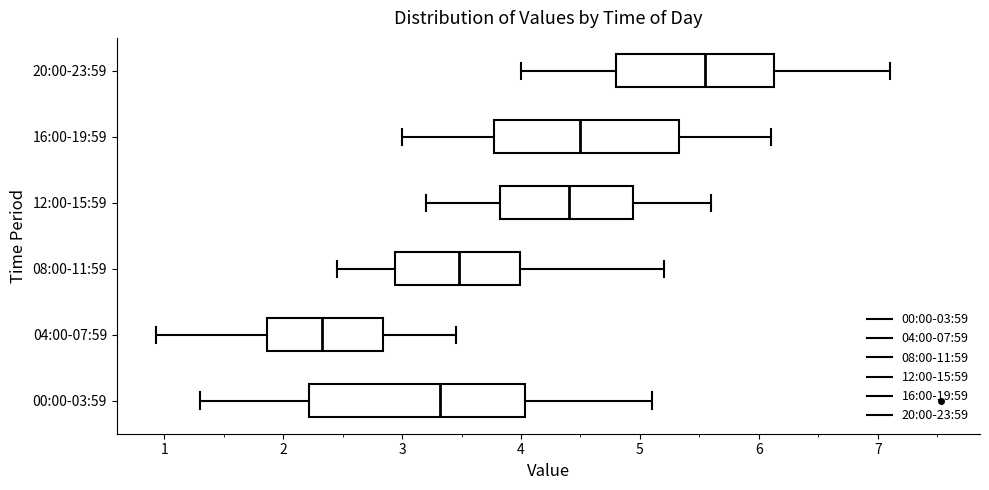

Comparing the boxes themselves (not the whiskers), which one is the widest?

00:00-03:59